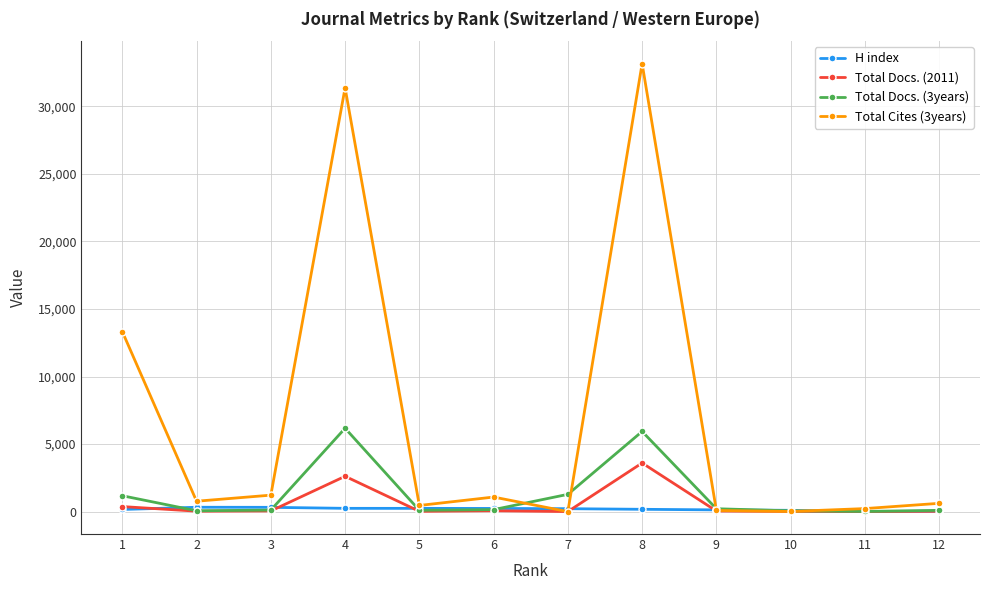

Which series has the largest range (max minus min)?

Total Cites (3years)